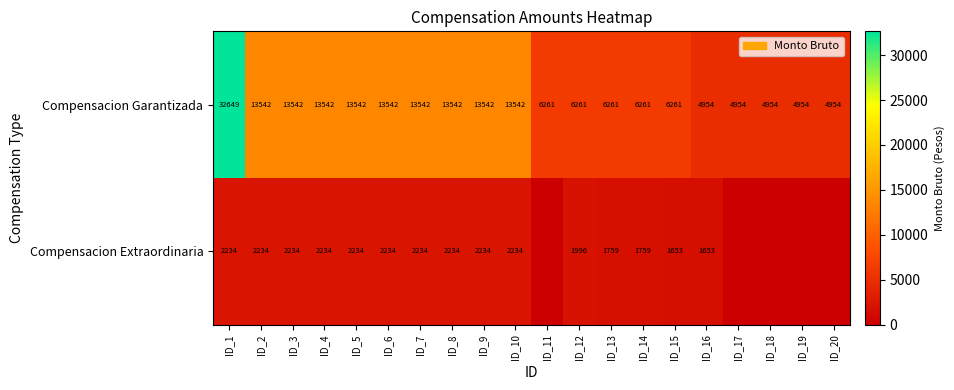

What is the difference between the highest and lowest values at ID_14?

4502